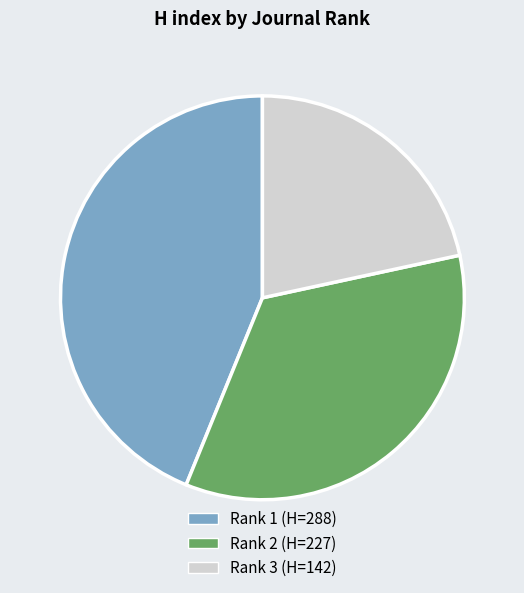

Do Rank 1 and Rank 3 together represent more than half of the pie?

Yes